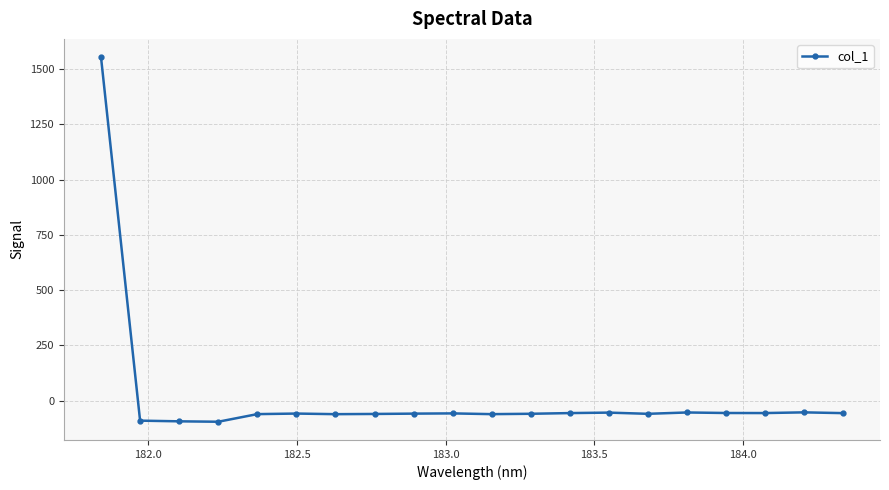

True or false: there are more than 1 points higher than both neighbors.

True